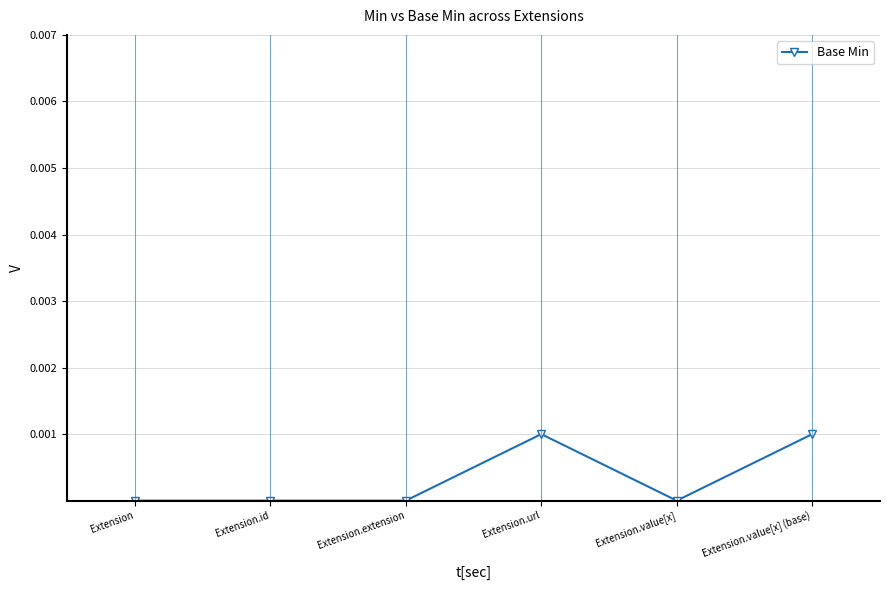

How many categories are shown in the chart?

6